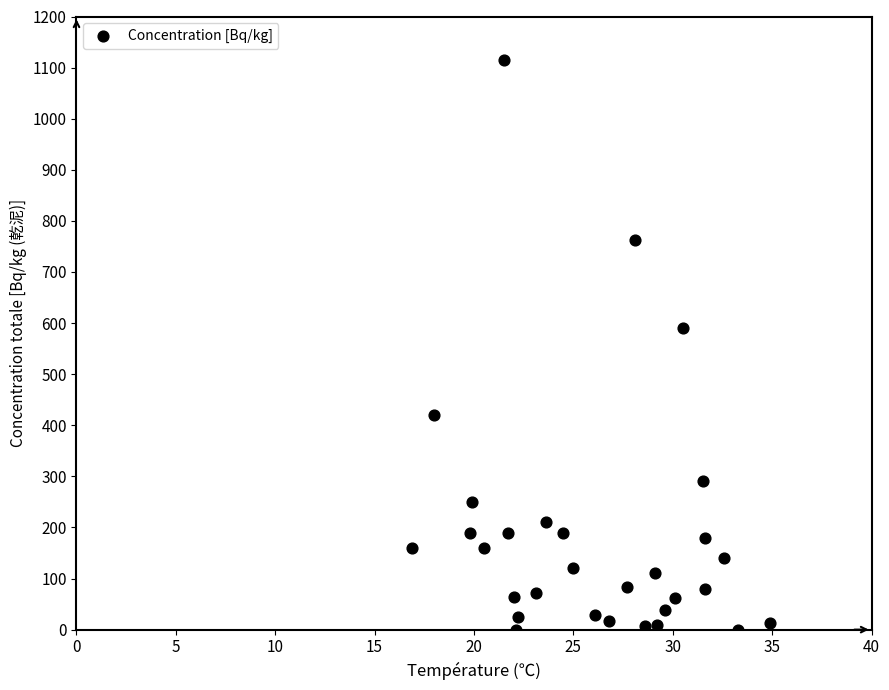

What is the range of Y values (max minus min)?

1115.0